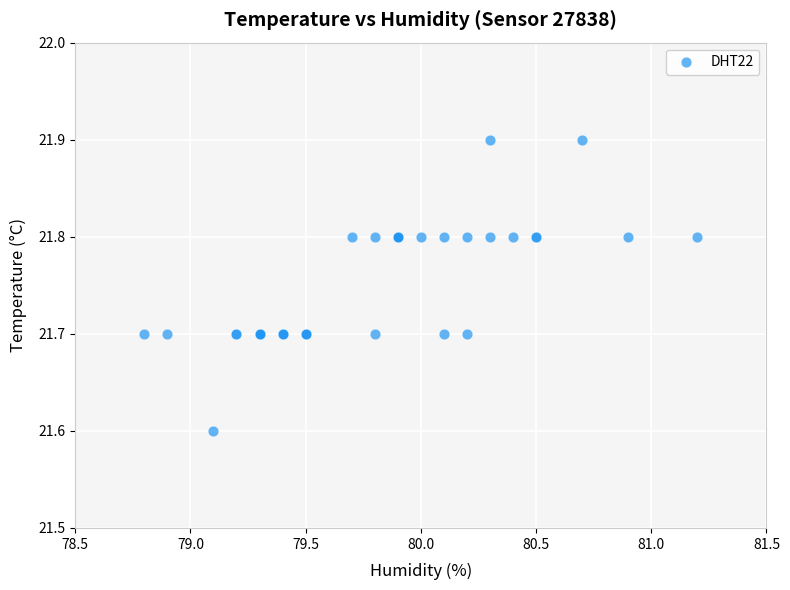

What Y value in the scatter plot is closest to 21?

21.6